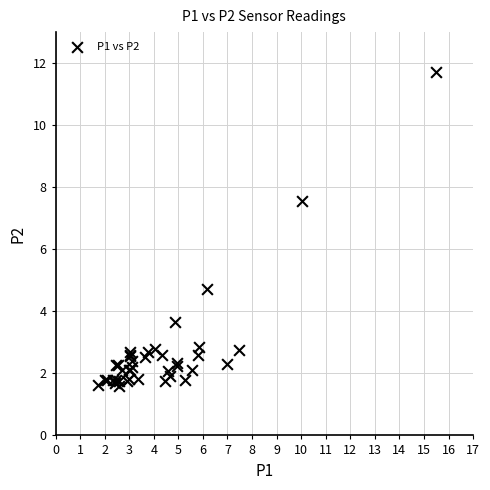

What Y value in the scatter plot is closest to 6?

4.7